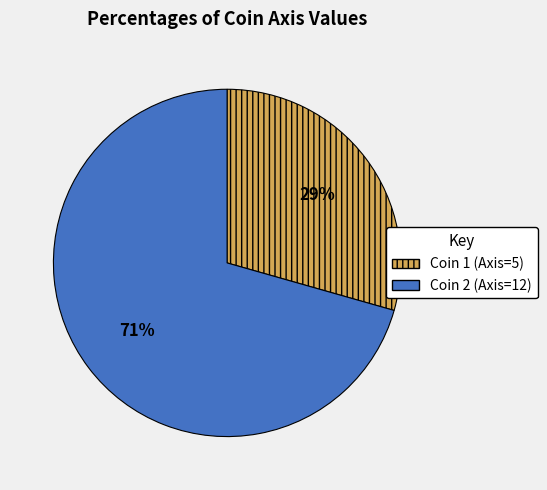

How many slices are in this pie chart?

2